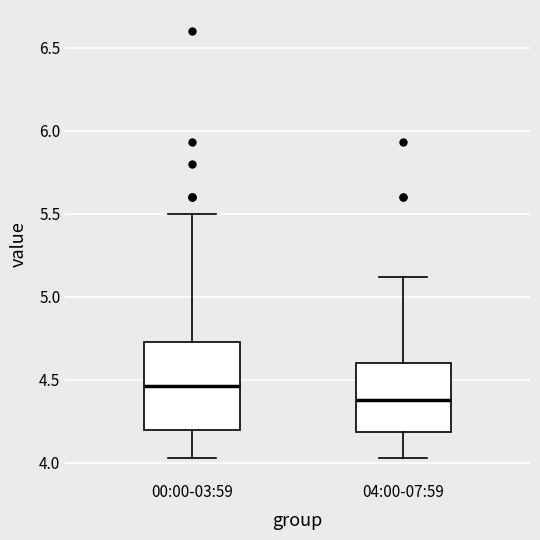

Which box's median line is the highest?

00:00-03:59